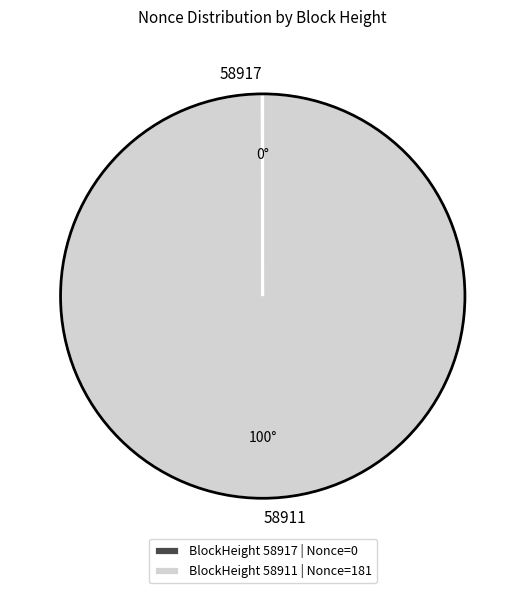

The BlockHeight 58911 | Nonce=181 slice represents 100% of the pie. True or false?

True